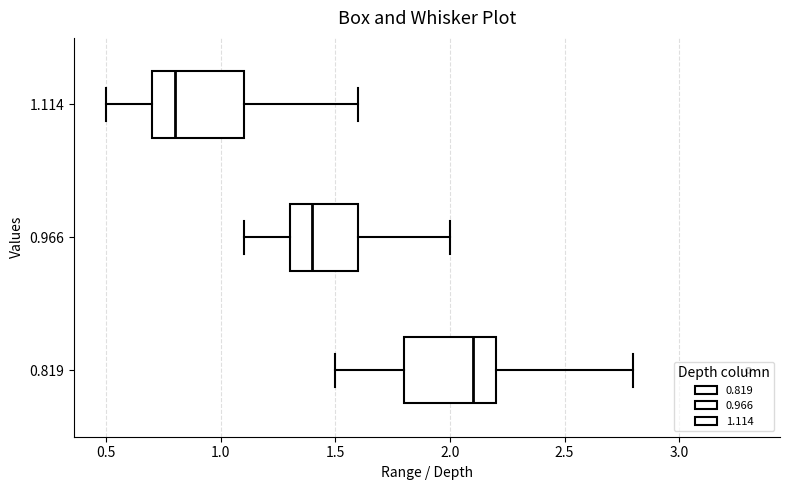

Reading bottom to top, read every box against the x-axis: the position of its median line, the range the box covers, and the ends of its whiskers. The values are not printed on the chart, so give them approximately, as read against the axis.

0.819: median 2.1, box 1.8 to 2.2, whiskers 1.5 to 2.8
0.966: median 1.4, box 1.3 to 1.6, whiskers 1.1 to 2.0
1.114: median 0.8, box 0.7 to 1.1, whiskers 0.5 to 1.6